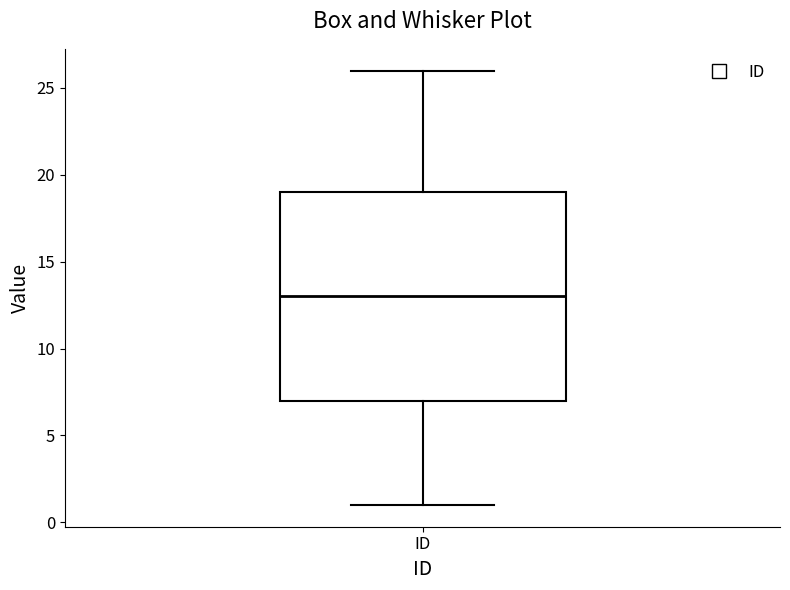

Where does the upper whisker of the box for ID end on the y-axis? The values are not printed on the chart, so give them approximately, as read against the axis.

26